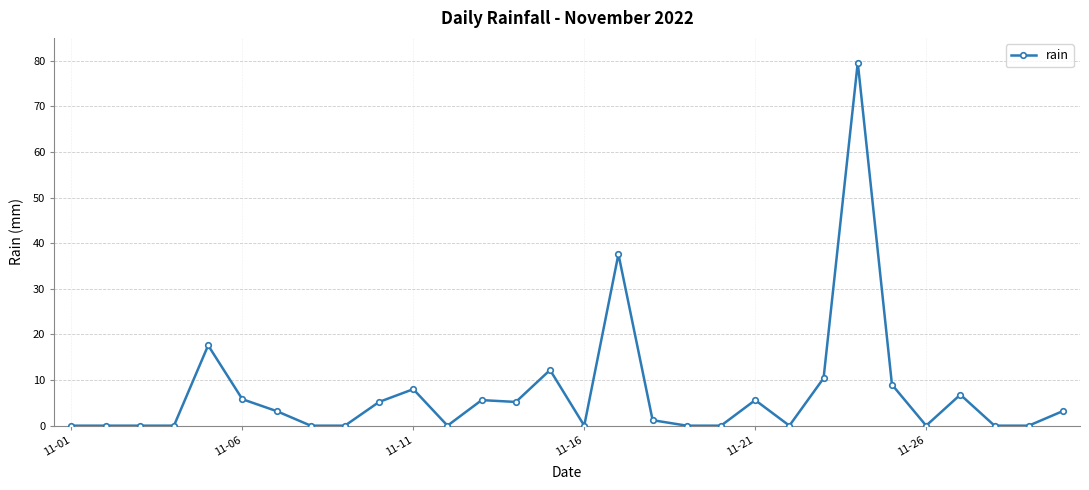

What is the maximum value shown in the chart?

79.6